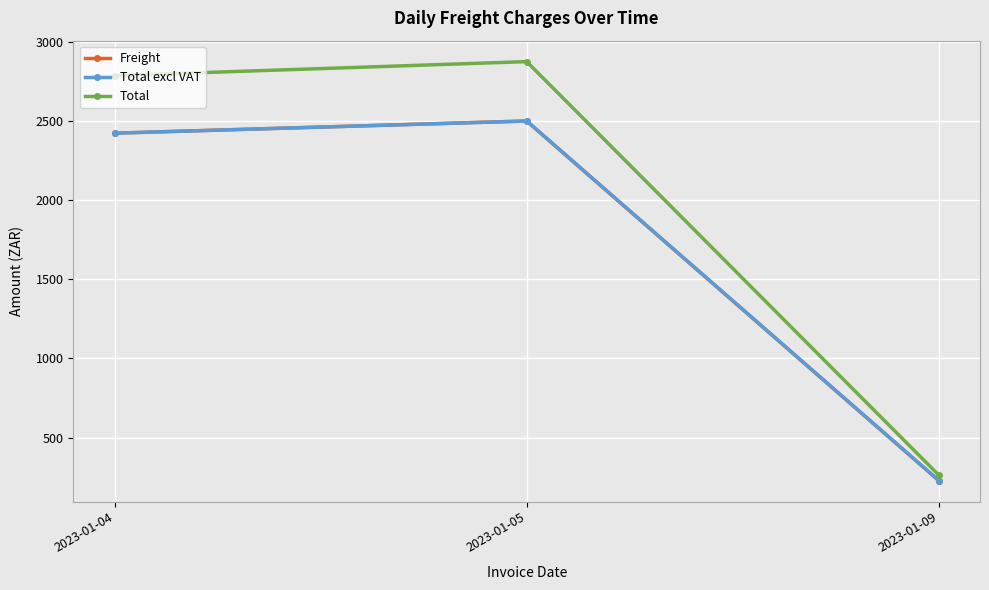

What is the total value across all series at 2023-01-05?

7870.2